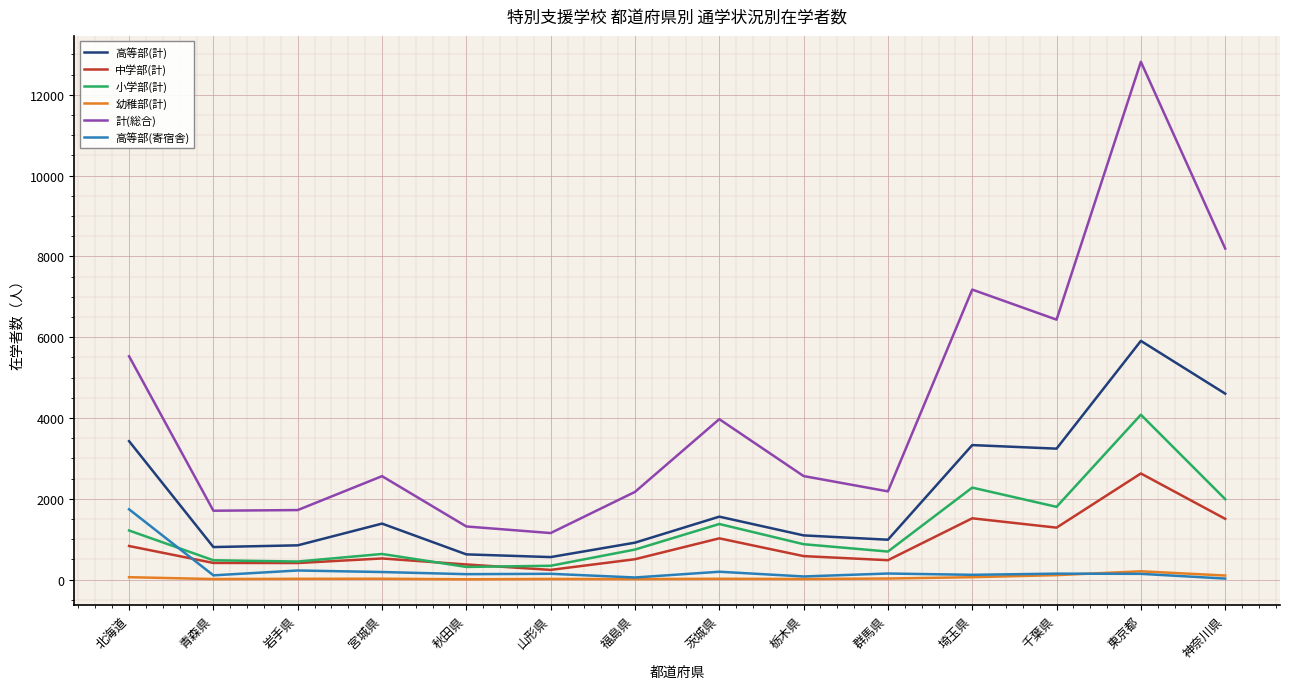

The value of 高等部(計) at 秋田県 is 623. True or false?

True